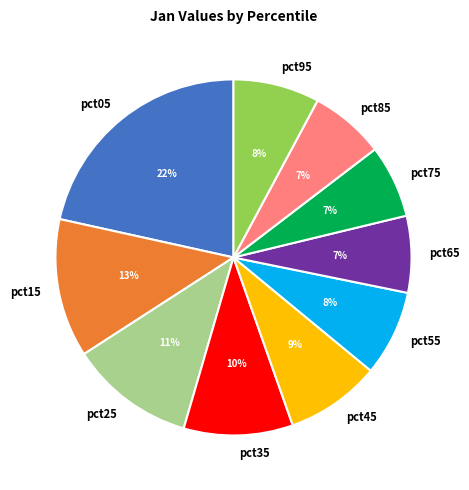

Do pct45 and pct55 together represent more than half of the pie?

No